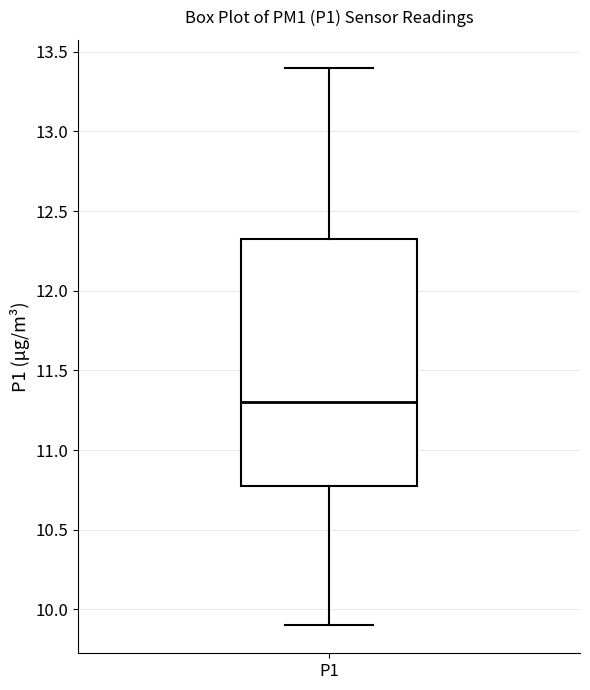

Transcribe this box plot: give where the median line is, the range the box spans, and where the two whiskers end, as read against the y-axis. The values are not printed on the chart, so give them approximately, as read against the axis.

median 11.30, box 10.80 to 12.35, whiskers 9.90 to 13.40